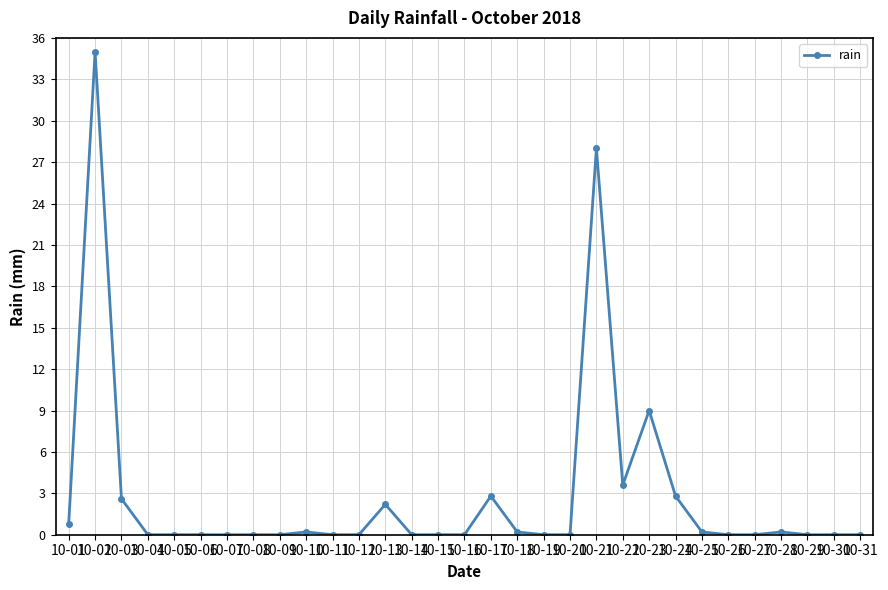

The value at 10-19 is -23.9. True or false?

False